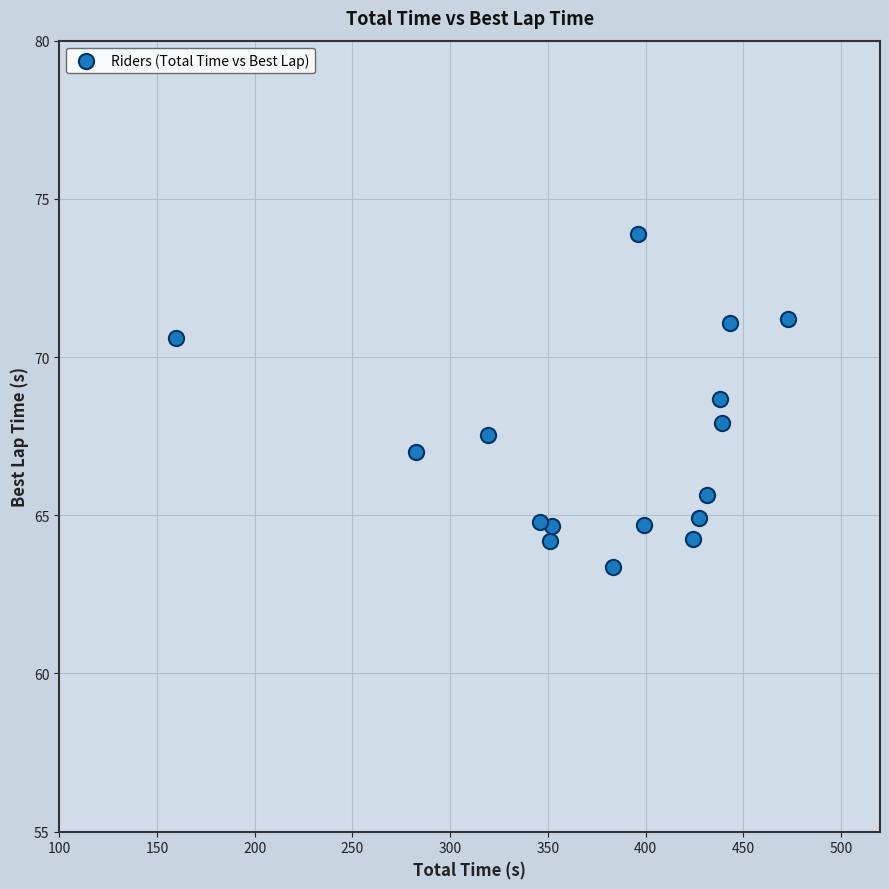

What is the range of Y values (max minus min)?

10.5